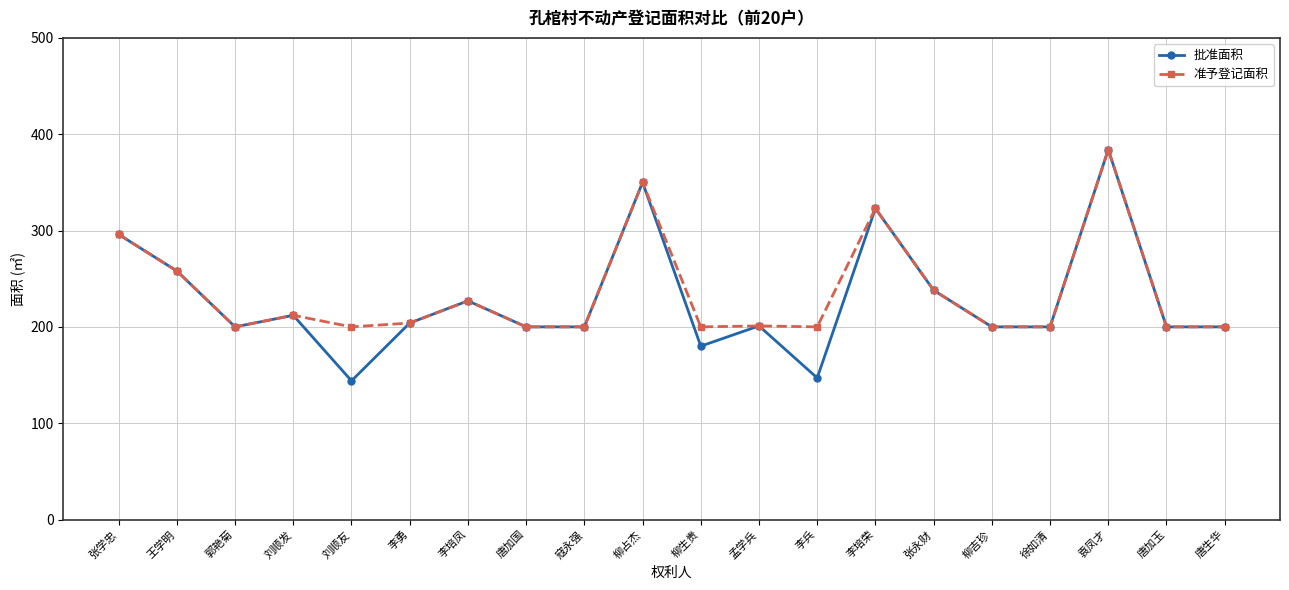

What is the approximate value of 准予登记面积 at 李培凤?

227